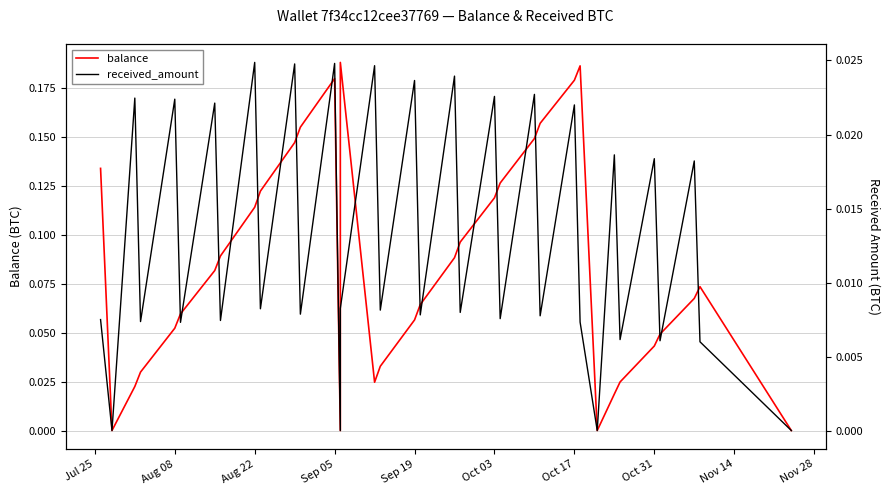

True or false: balance and received_amount cross at least once.

False